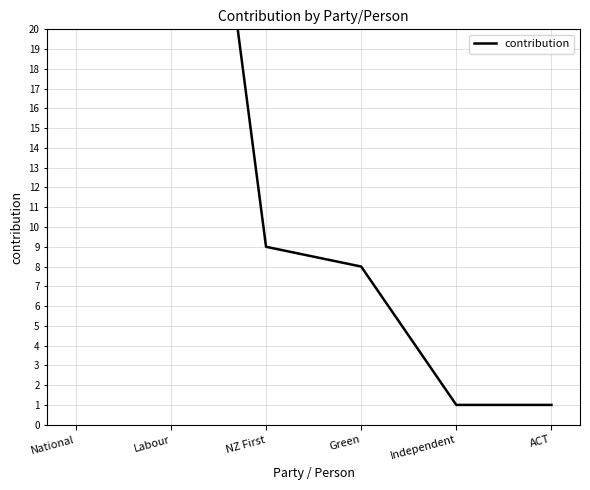

Reading right to left, what are all the values shown in this chart?

ACT=1	Independent=1	Green=8	NZ First=9	Labour=46	National=55